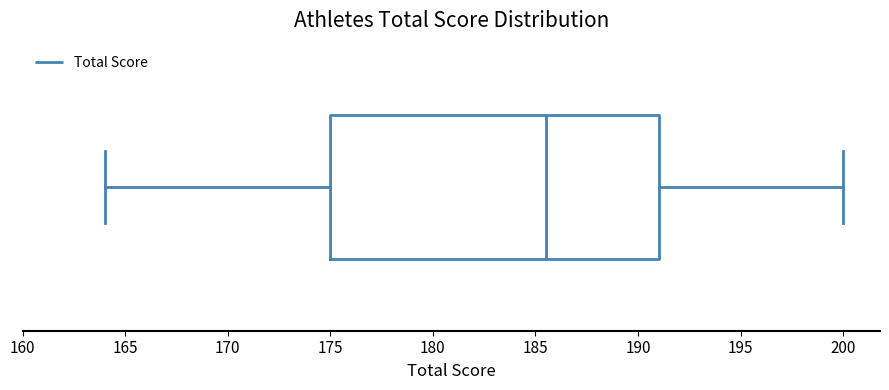

Read this box plot against the x-axis: the position of the median line, the range covered by the box, and the ends of both whiskers. The values are not printed on the chart, so give them approximately, as read against the axis.

median 185.5, box 175.0 to 191.0, whiskers 164.0 to 200.0